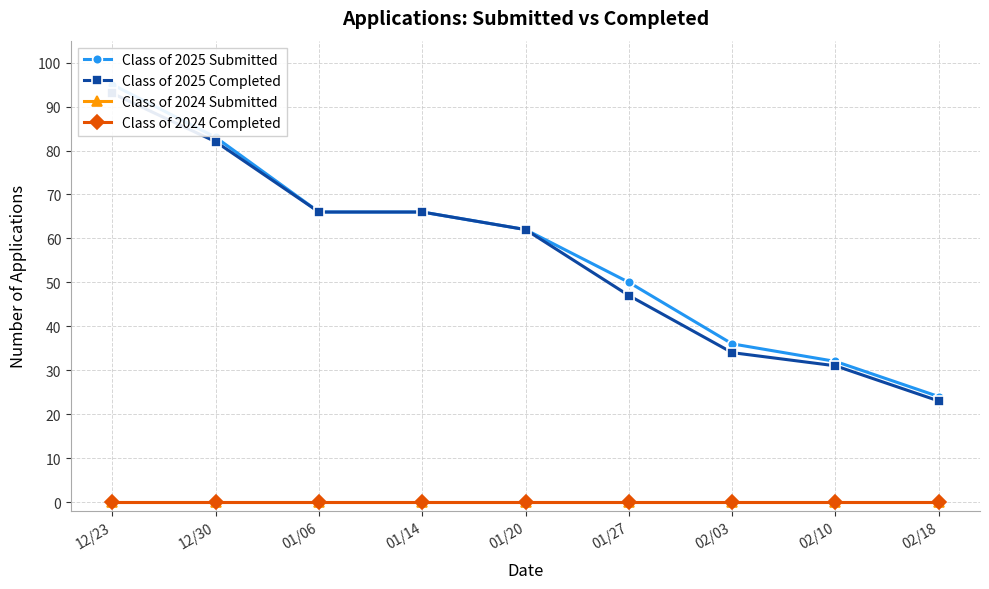

Where is Class of 2025 Submitted nearest to the value 59?

01/20